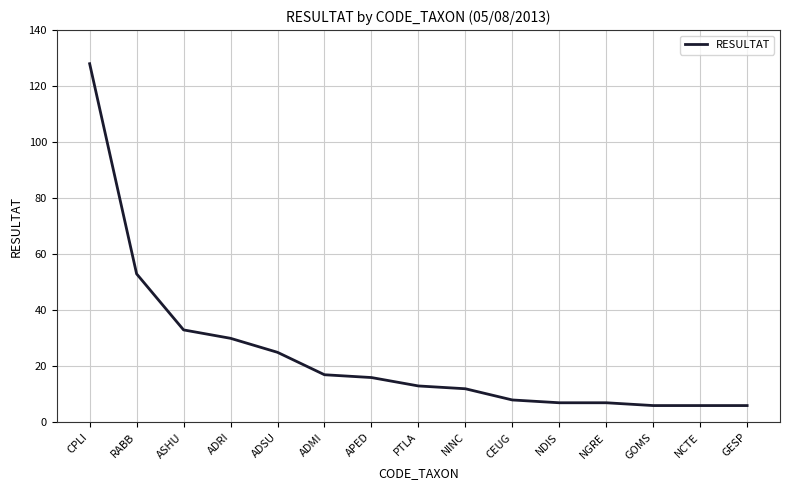

Is it true that the value at CEUG is 8?

True